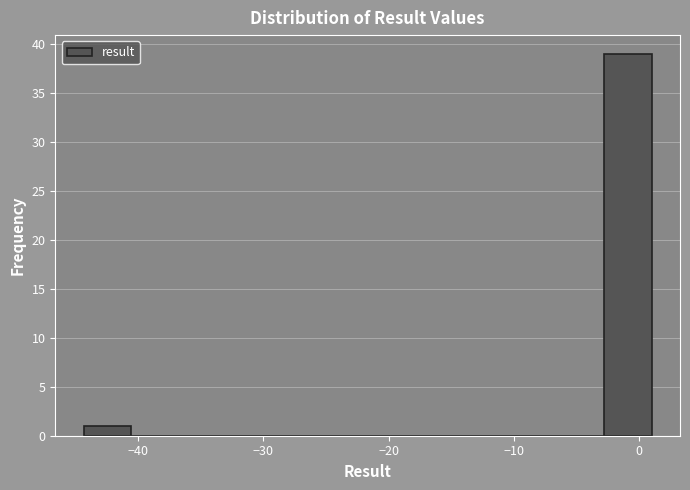

Read against the x-axis, roughly where is the centre of the tallest bar?

-1